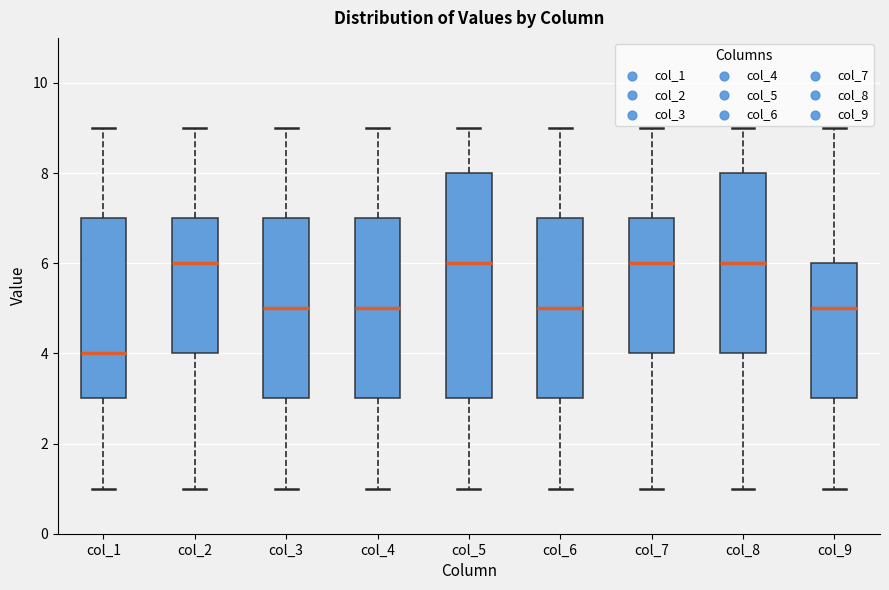

Which box is the tallest, from its lower edge to its upper edge?

col_5